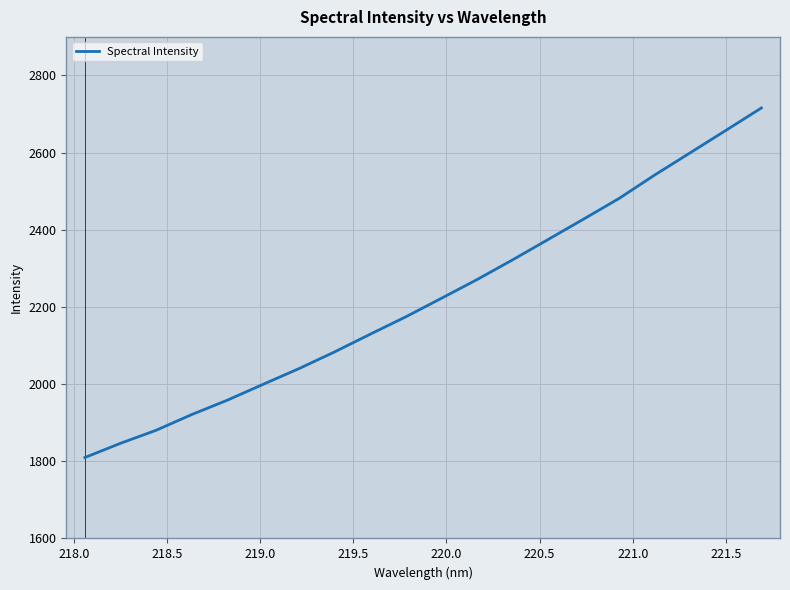

How many lines are shown in the chart?

1